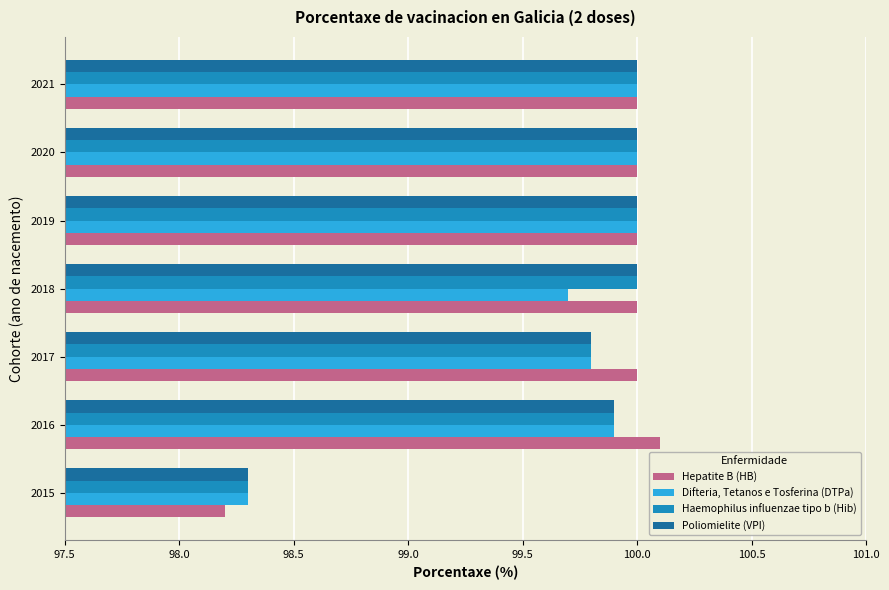

What is the sum of the Difteria, Tetanos e Tosferina (DTPa) values at 2015 and 2019?

198.3